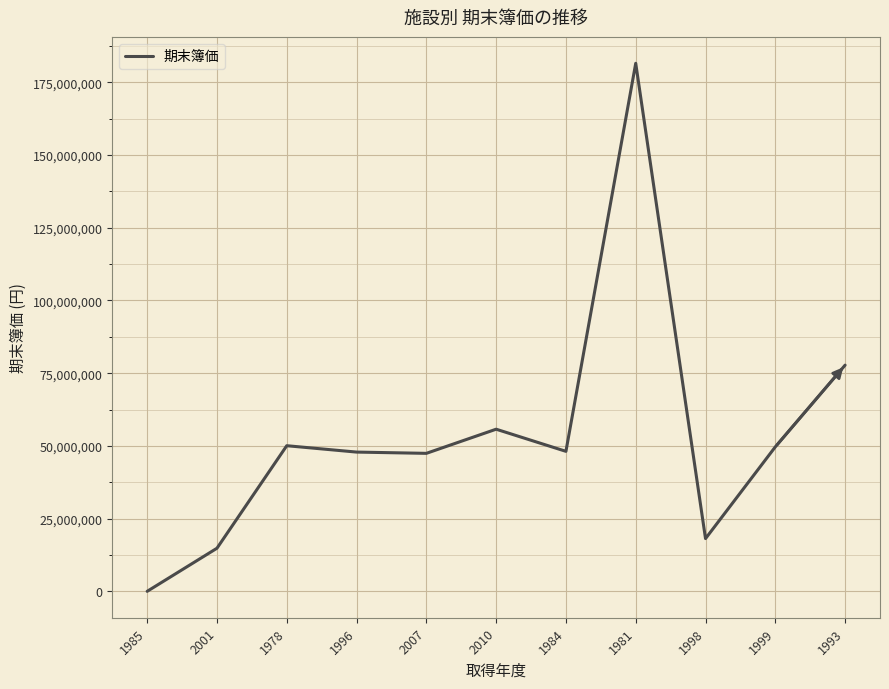

How many lines are shown in the chart?

1